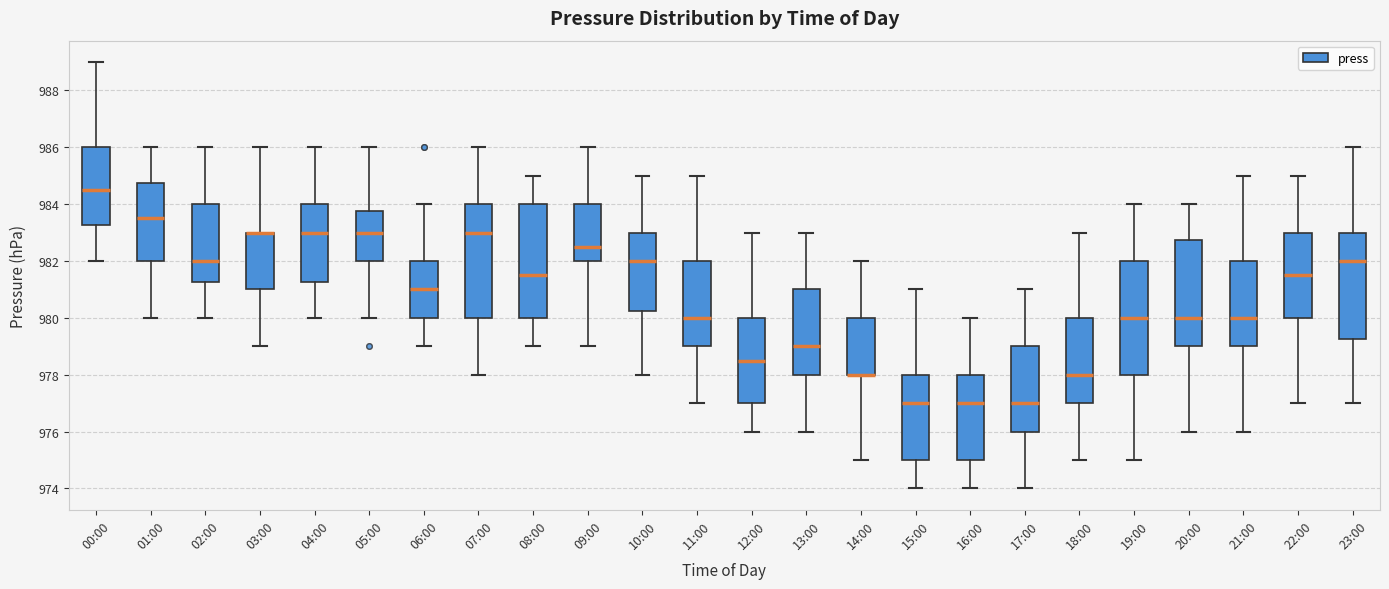

Where is the lower edge of the box for 21:00 on the y-axis? The values are not printed on the chart, so give them approximately, as read against the axis.

979.0